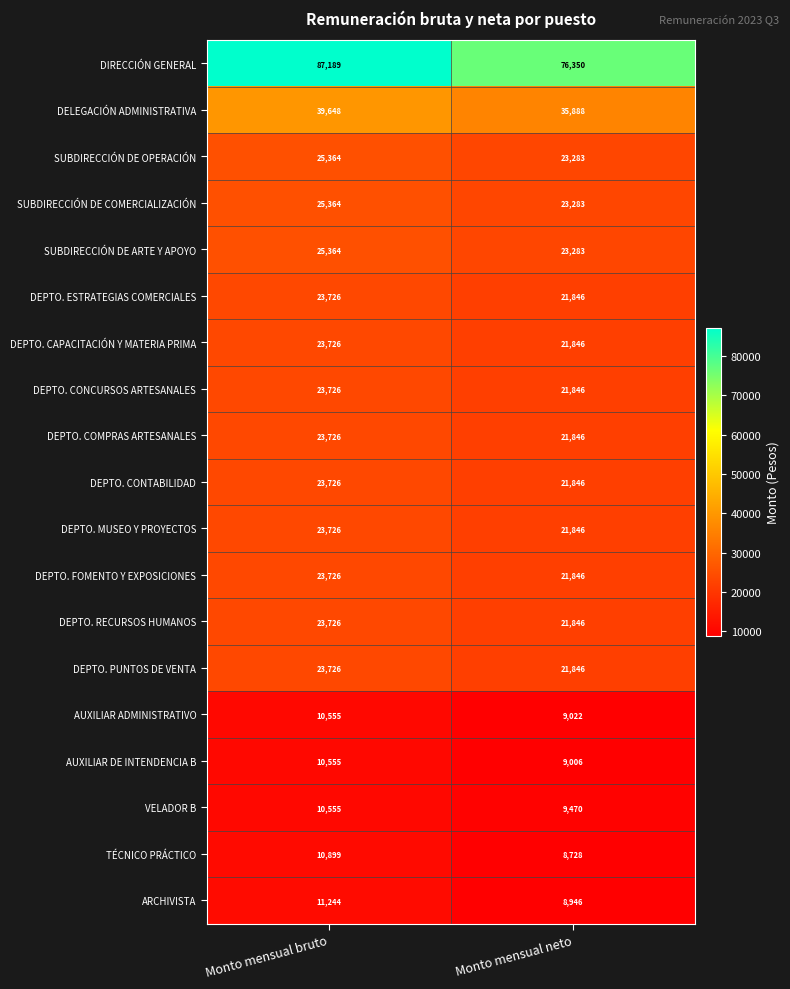

What is the approximate value of AUXILIAR ADMINISTRATIVO at Monto mensual bruto?

10555